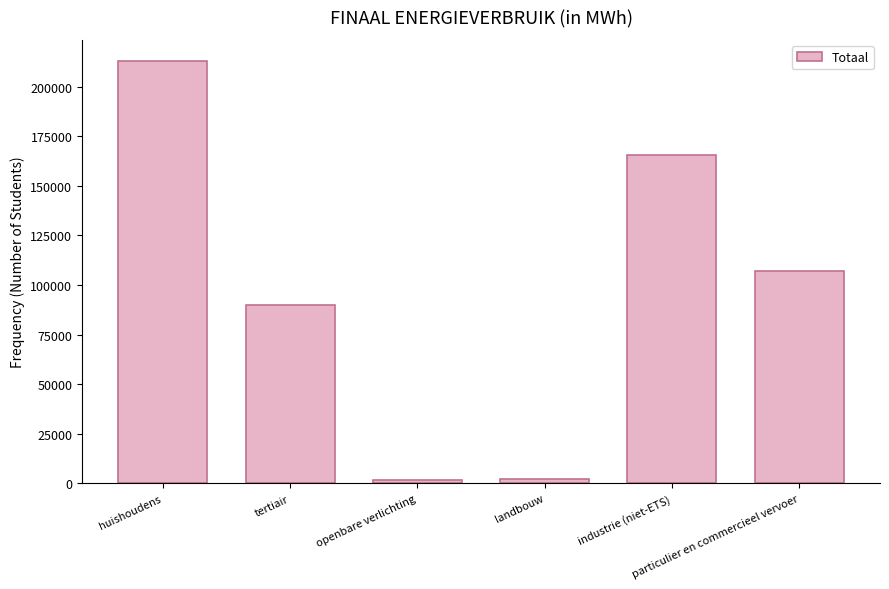

The value at huishoudens is 61429.9. True or false?

False